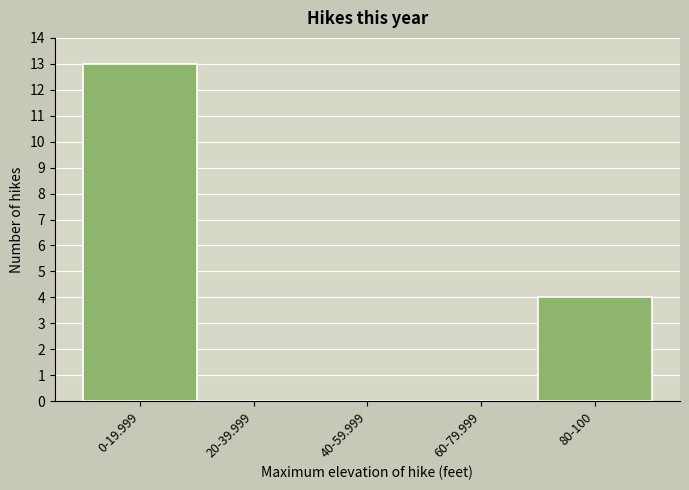

Reading left to right, transcribe all the data shown in this chart.

0-19.999=13	20-39.999=0	40-59.999=0	60-79.999=0	80-100=4